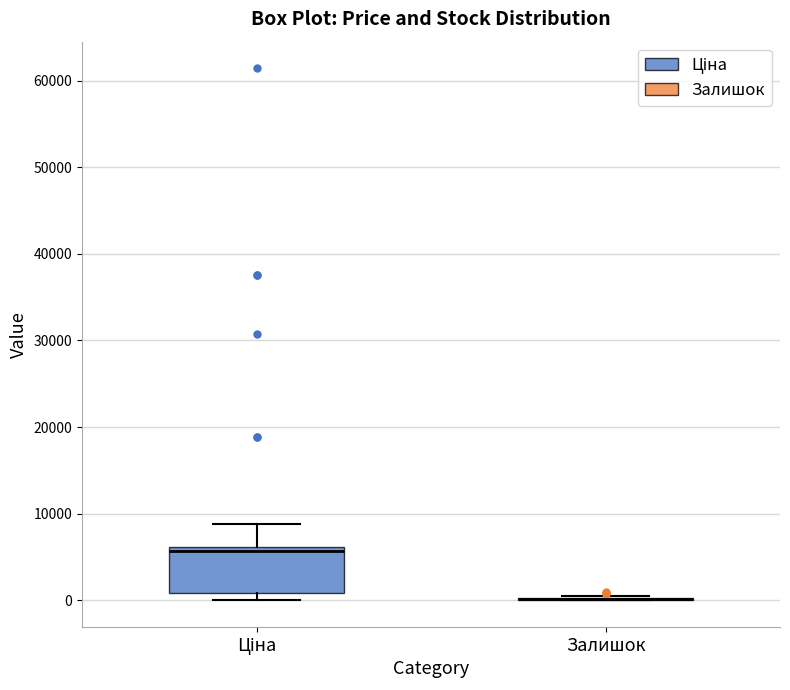

Where is the upper edge of the box for Ціна on the y-axis? The values are not printed on the chart, so give them approximately, as read against the axis.

6000